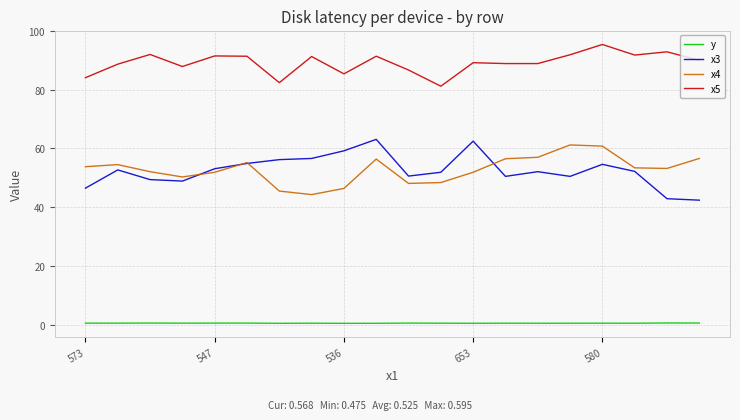

Which series has the largest total across all categories?

x5